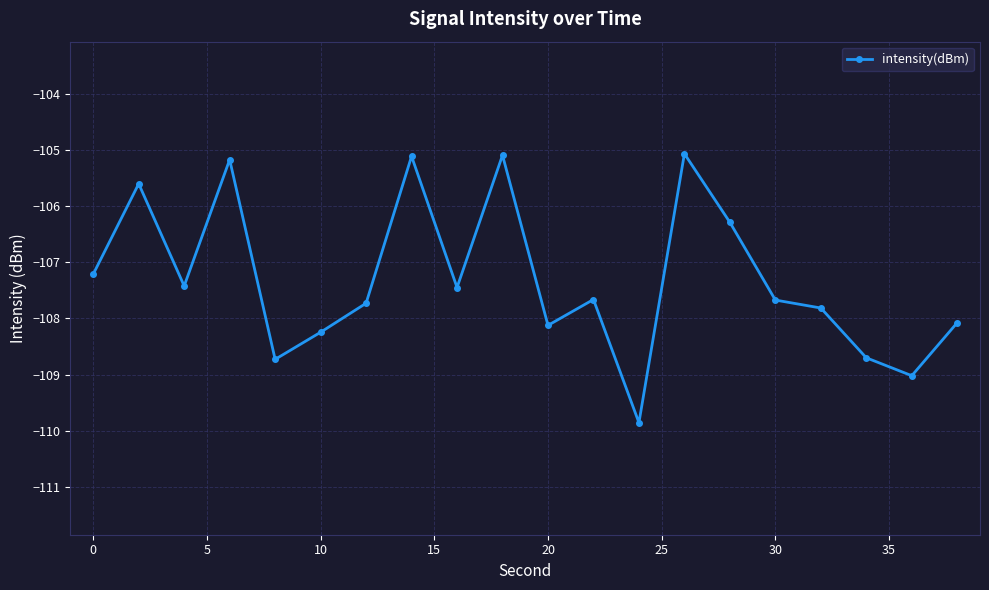

Is this an area chart (filled region under the line)?

No